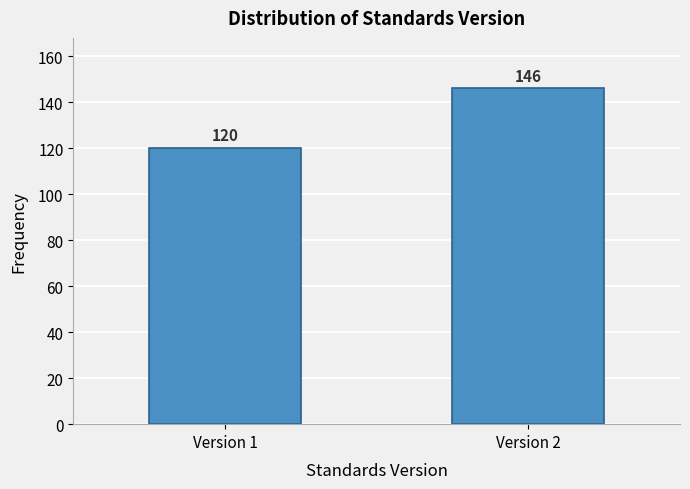

Reading right to left, what are all the values shown in this chart?

Version 2=146	Version 1=120